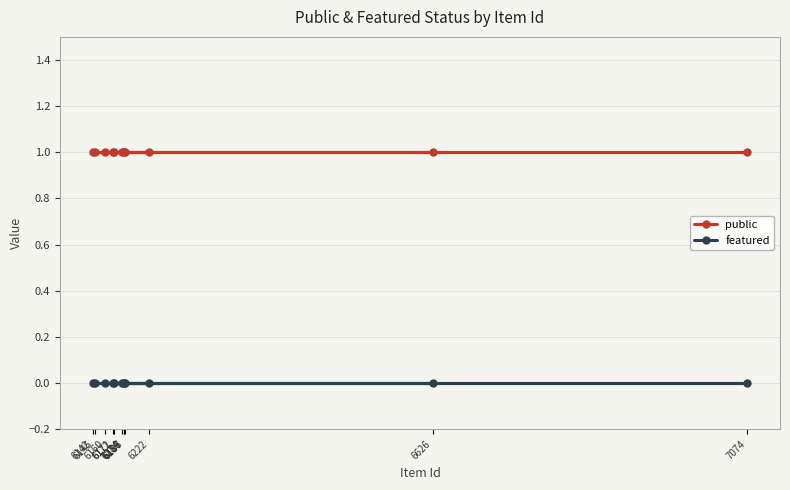

How many distinct data groups are displayed?

2